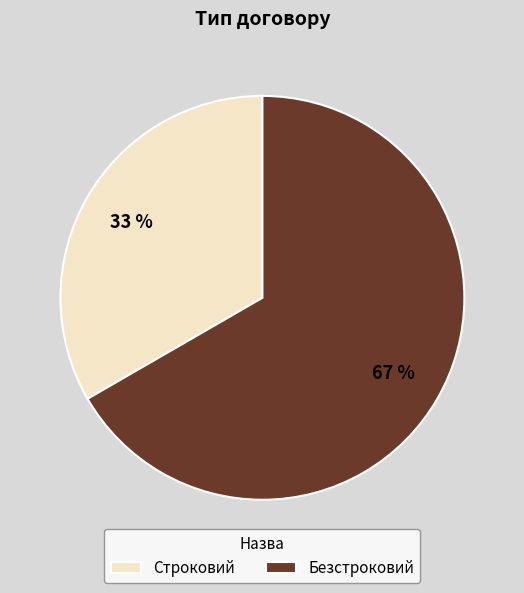

What is the smallest slice in the pie chart?

Строковий